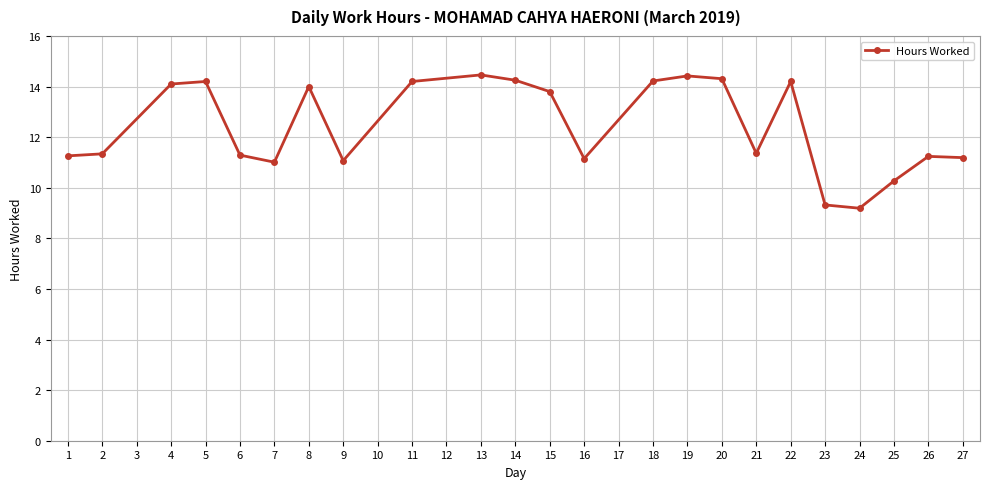

What is the maximum value shown in the chart?

14.5